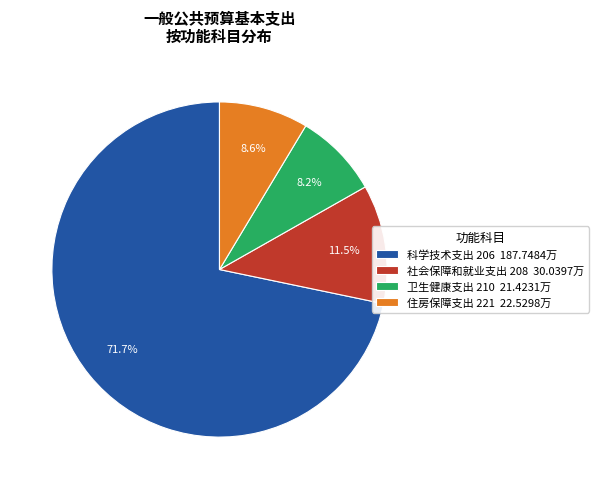

How much of the chart is everything except 社会保障和就业支出 208?

88.5%